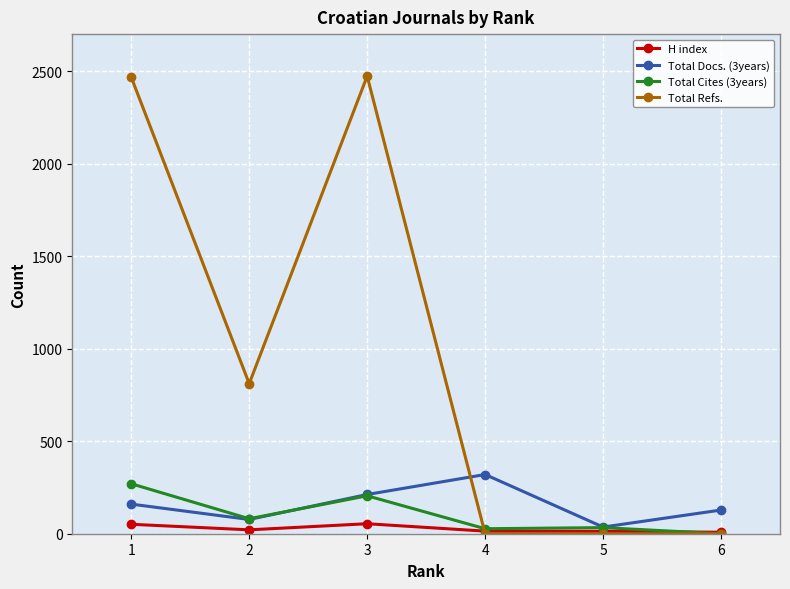

Which series has the widest spread of values?

Total Refs.